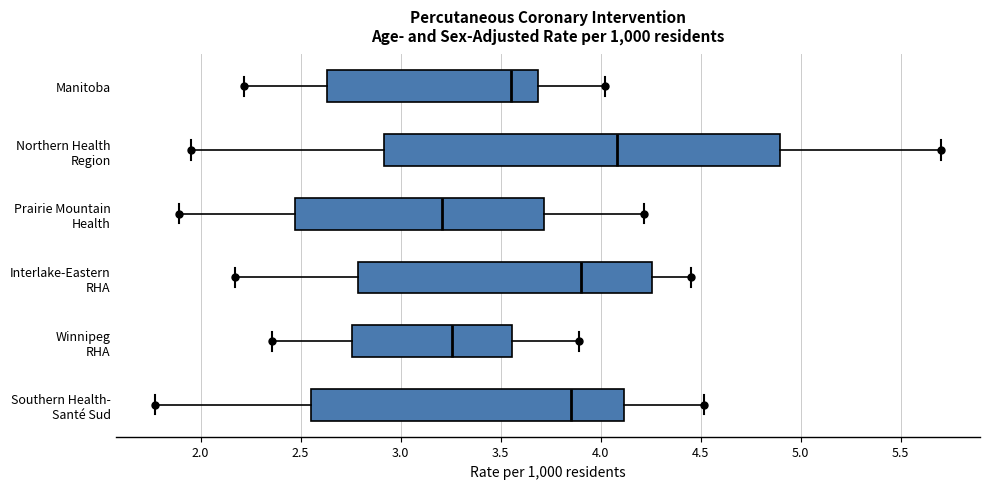

Reading bottom to top, transcribe this box plot: for each box, give where its median line is, the range the box spans, and where its two whiskers end, as read against the x-axis. The values are not printed on the chart, so give them approximately, as read against the axis.

Southern Health- Santé Sud: median 3.85, box 2.55 to 4.10, whiskers 1.75 to 4.50
Winnipeg RHA: median 3.25, box 2.75 to 3.55, whiskers 2.35 to 3.90
Interlake-Eastern RHA: median 3.90, box 2.80 to 4.25, whiskers 2.15 to 4.45
Prairie Mountain Health: median 3.20, box 2.45 to 3.70, whiskers 1.90 to 4.20
Northern Health Region: median 4.10, box 2.90 to 4.90, whiskers 1.95 to 5.70
Manitoba: median 3.55, box 2.65 to 3.70, whiskers 2.20 to 4.00